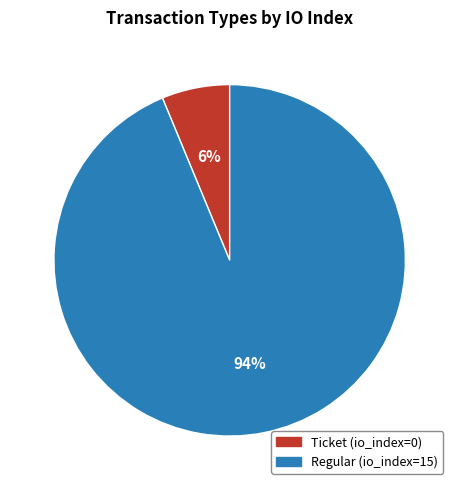

Is the sum of Regular (io_index=15) and Ticket (io_index=0) greater than half?

Yes